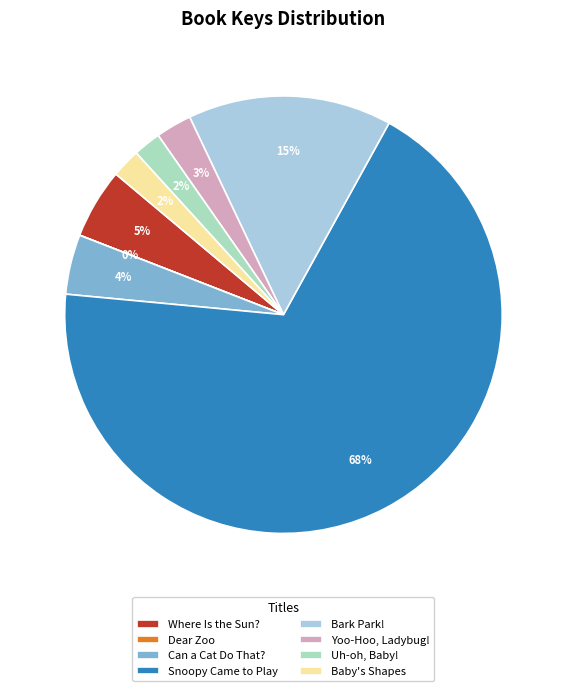

Which category has the biggest portion of the pie?

Snoopy Came to Play